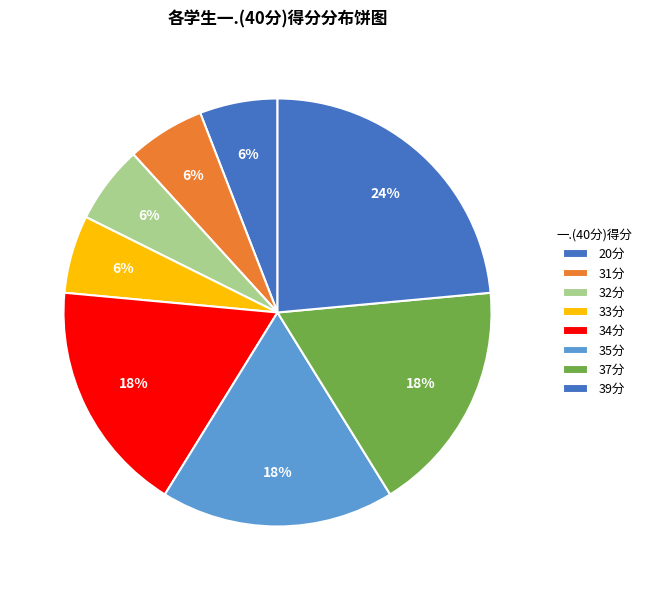

How many segments does this pie chart have?

8